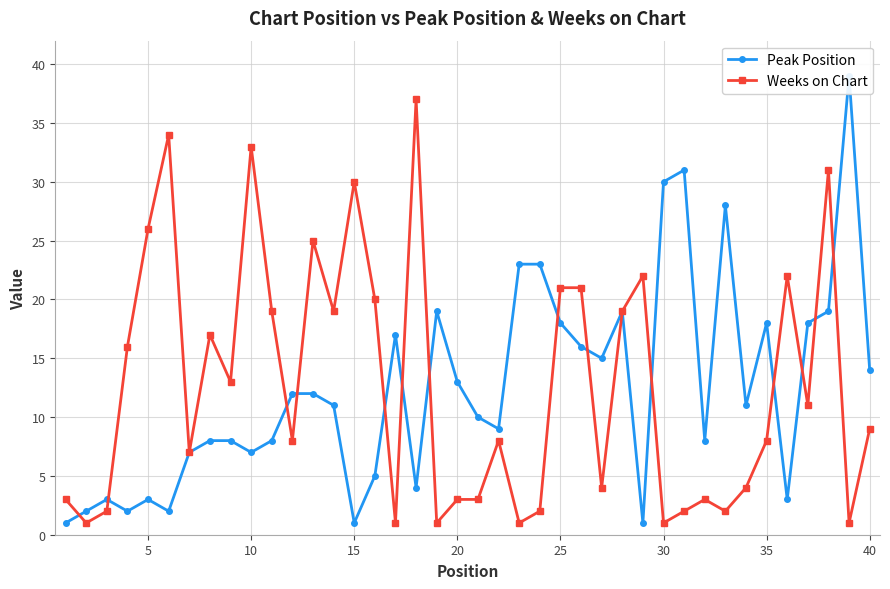

Rank the series by their average value, from highest to lowest.

Weeks on Chart, Peak Position